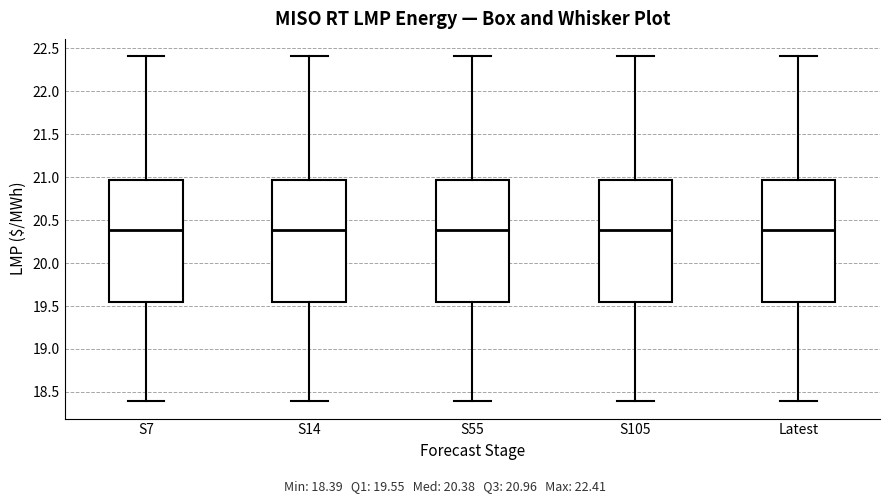

Reading left to right, read every box against the y-axis: the position of its median line, the range the box covers, and the ends of its whiskers. The values are not printed on the chart, so give them approximately, as read against the axis.

S7: median 20.40, box 19.55 to 20.95, whiskers 18.40 to 22.40
S14: median 20.40, box 19.55 to 20.95, whiskers 18.40 to 22.40
S55: median 20.40, box 19.55 to 20.95, whiskers 18.40 to 22.40
S105: median 20.40, box 19.55 to 20.95, whiskers 18.40 to 22.40
Latest: median 20.40, box 19.55 to 20.95, whiskers 18.40 to 22.40